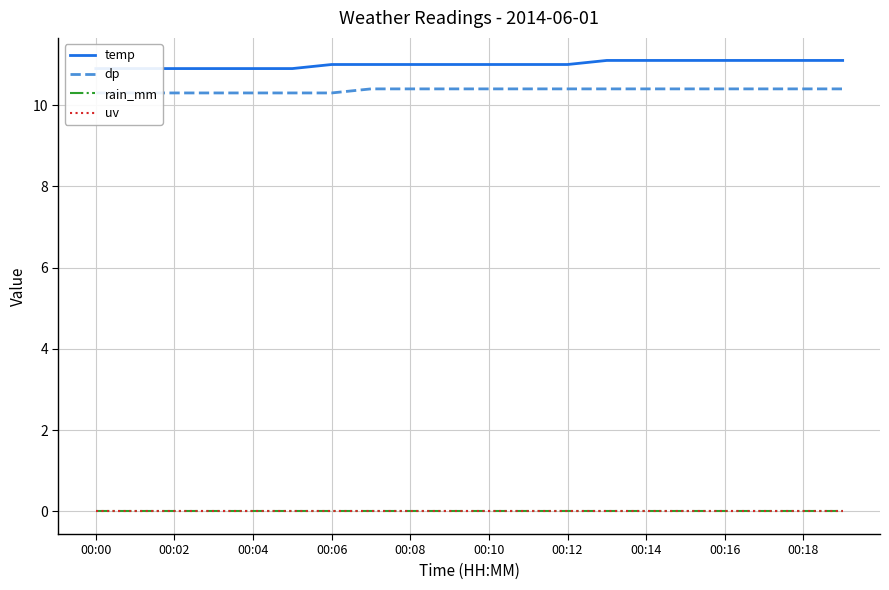

At 00:14, list the series in order from largest to smallest.

temp, dp, rain_mm, uv